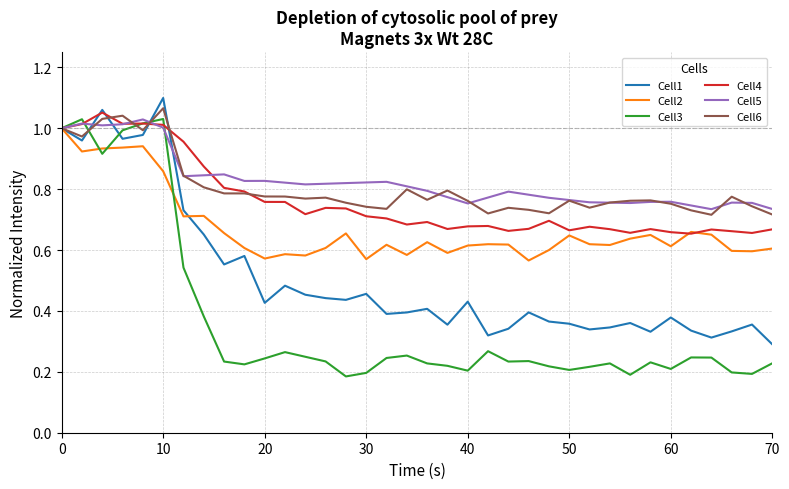

Which series has the widest spread of values?

Cell3